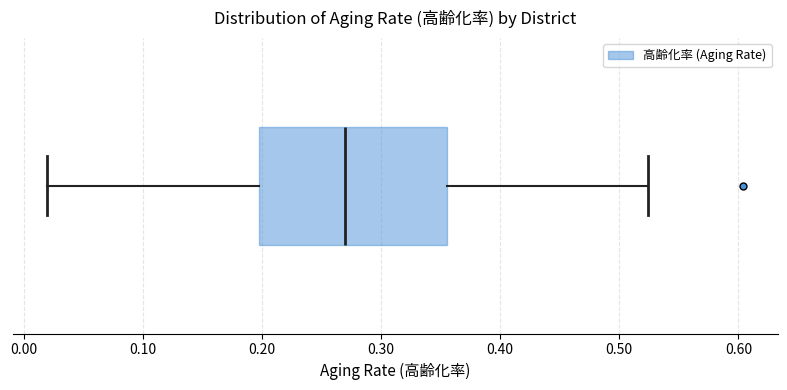

Transcribe this box plot: give where the median line is, the range the box spans, and where the two whiskers end, as read against the x-axis. The values are not printed on the chart, so give them approximately, as read against the axis.

median 0.27, box 0.20 to 0.36, whiskers 0.02 to 0.52